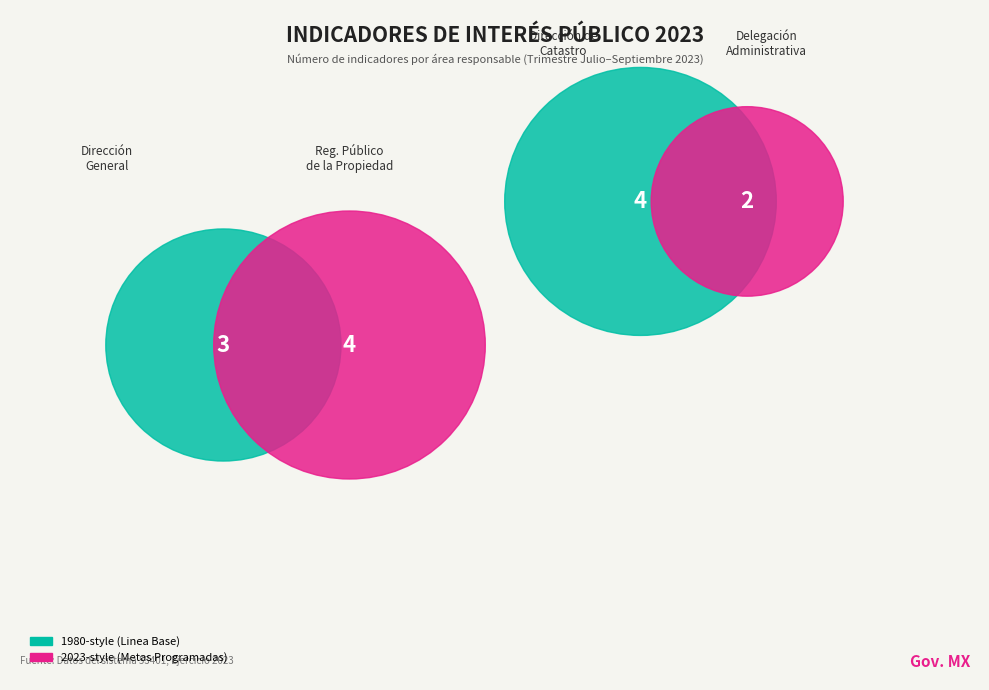

Rank the categories by value from lowest to highest.

Delegación Administrativa, Dirección General, Dirección del Registro Público de la Propiedad, Dirección de Catastro